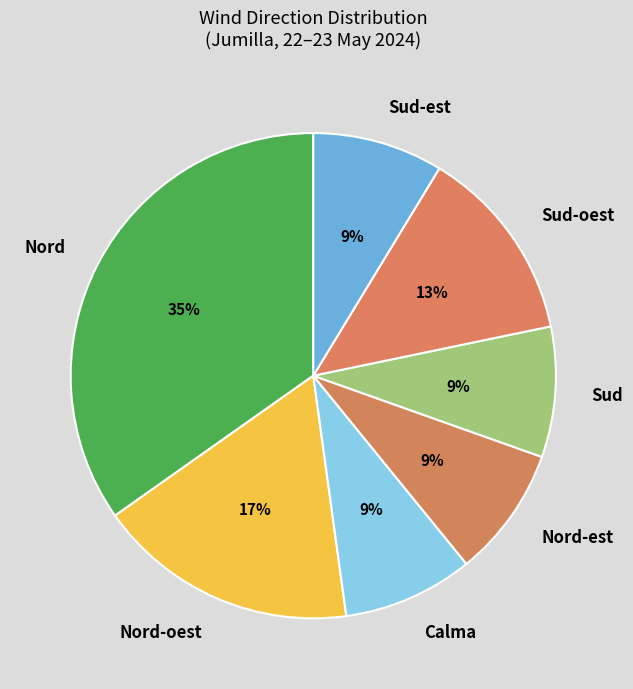

Which slice is the largest?

Nord